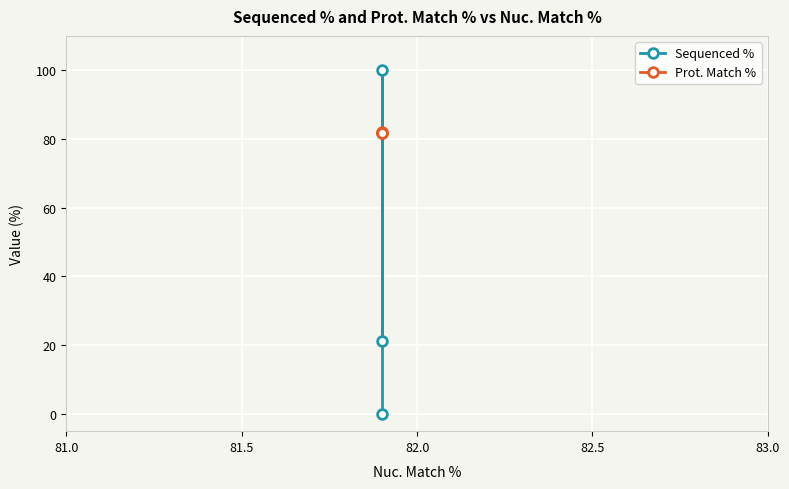

List the series in order of their overall mean, lowest first.

Sequenced %, Prot. Match %